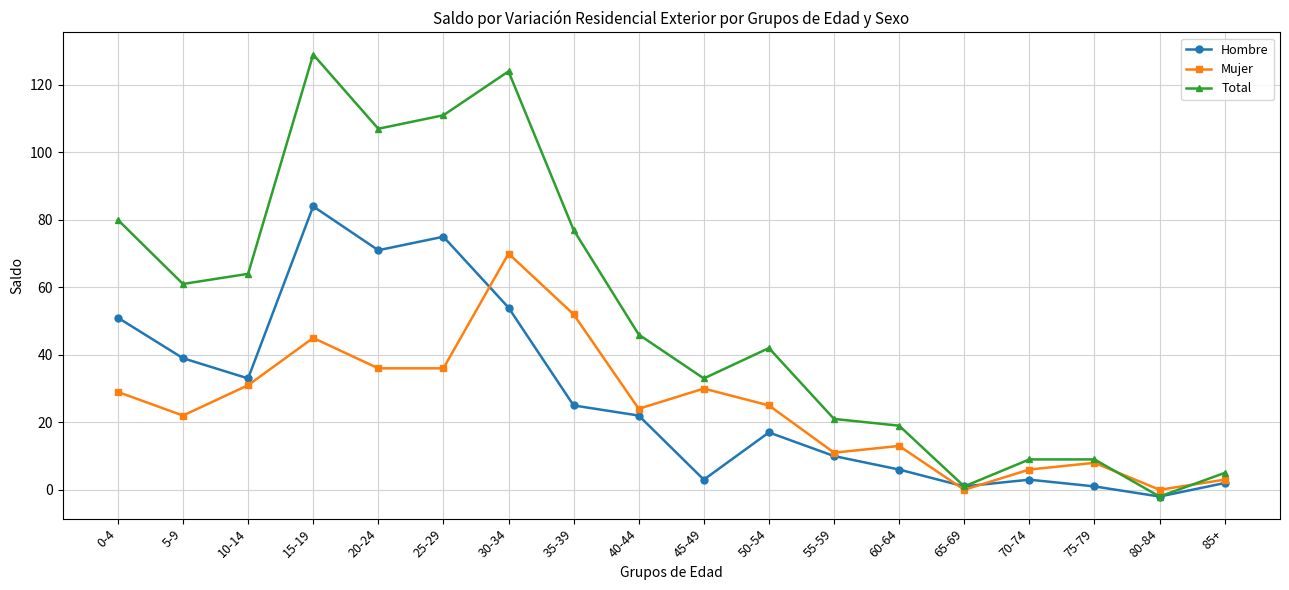

At which label does Total first exceed 46?

0-4